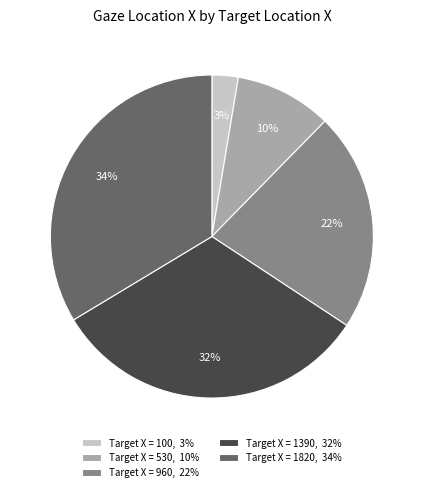

Rank the categories by value from highest to lowest.

Target X = 1820, 34%, Target X = 1390, 32%, Target X = 960, 22%, Target X = 530, 10%, Target X = 100, 3%